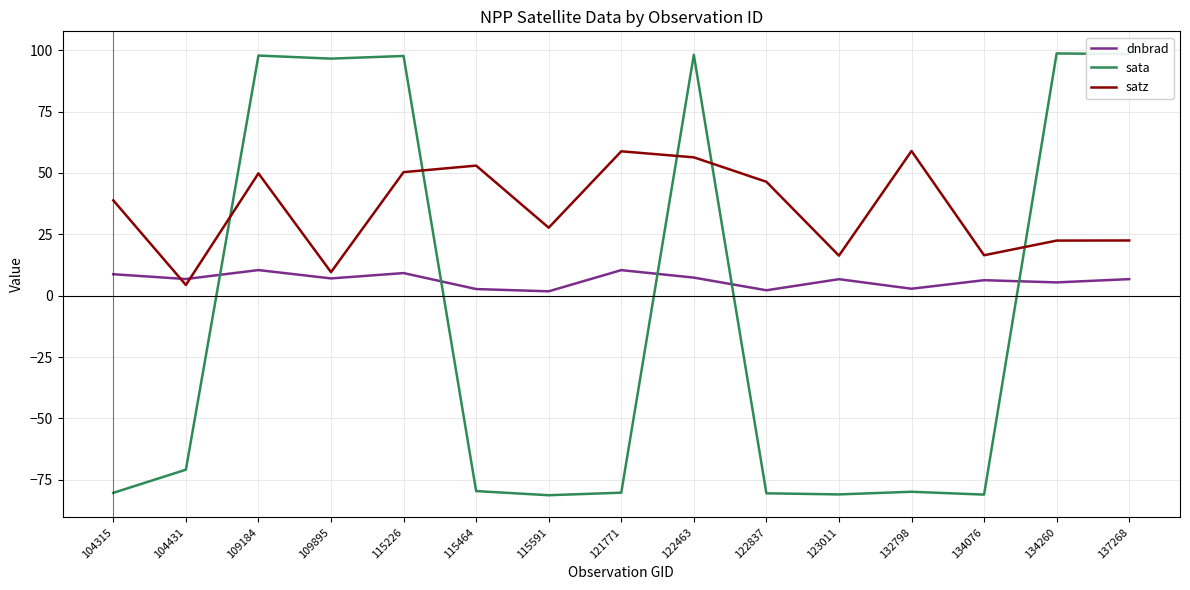

What is the minimum value shown in the chart?

-81.3